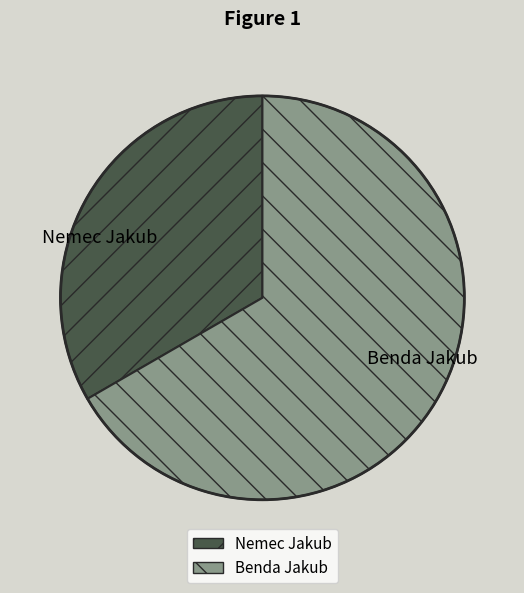

Which category has the biggest portion of the pie?

Benda Jakub